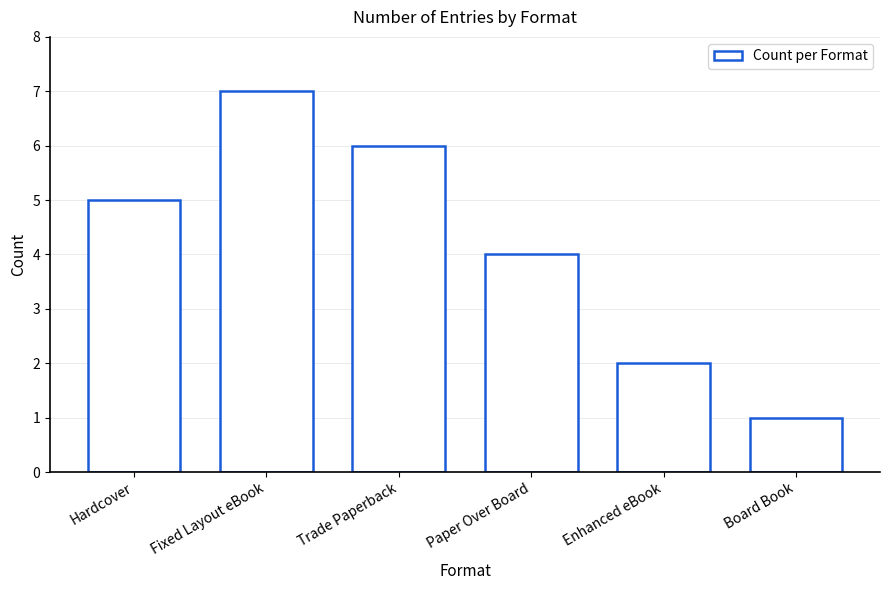

What is the value of the 5th bar from the left?

2